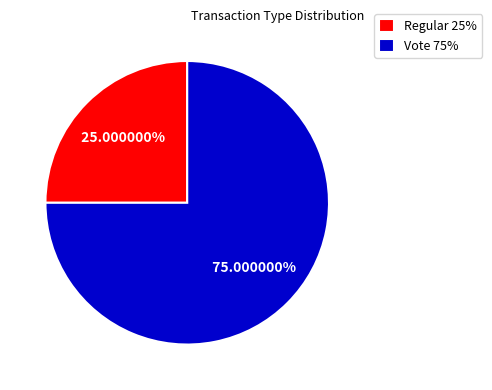

True or false: Vote accounts for 75% of the total.

True